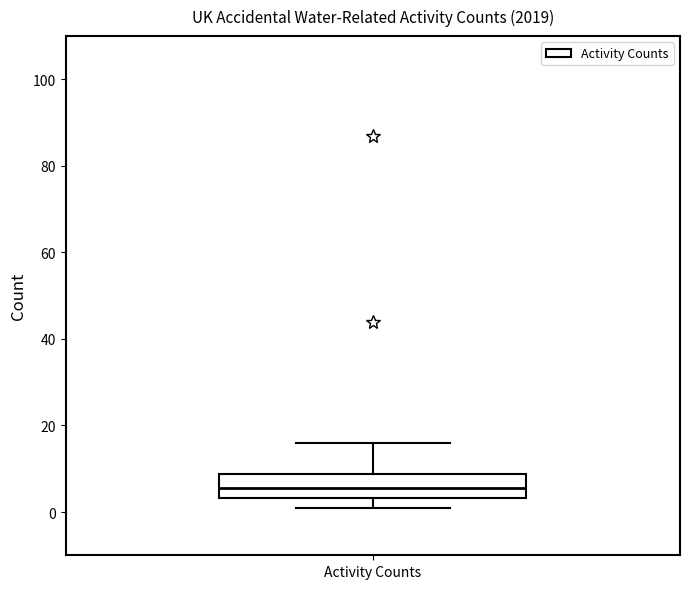

Transcribe this box plot: give where the median line is, the range the box spans, and where the two whiskers end, as read against the y-axis. The values are not printed on the chart, so give them approximately, as read against the axis.

median 6, box 4 to 8, whiskers 2 to 16